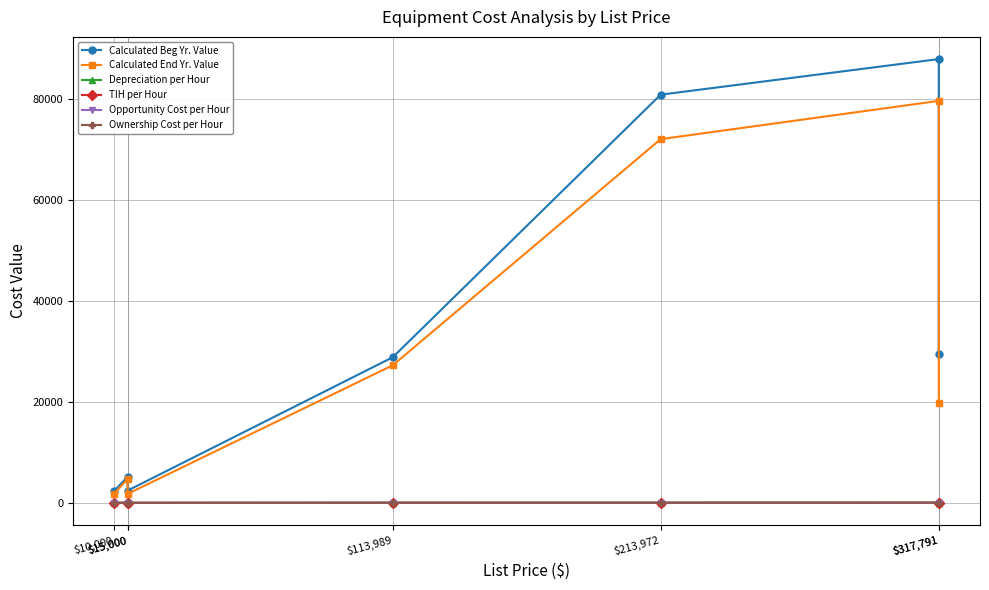

What is the label of the 6th point from the left?

$317,791